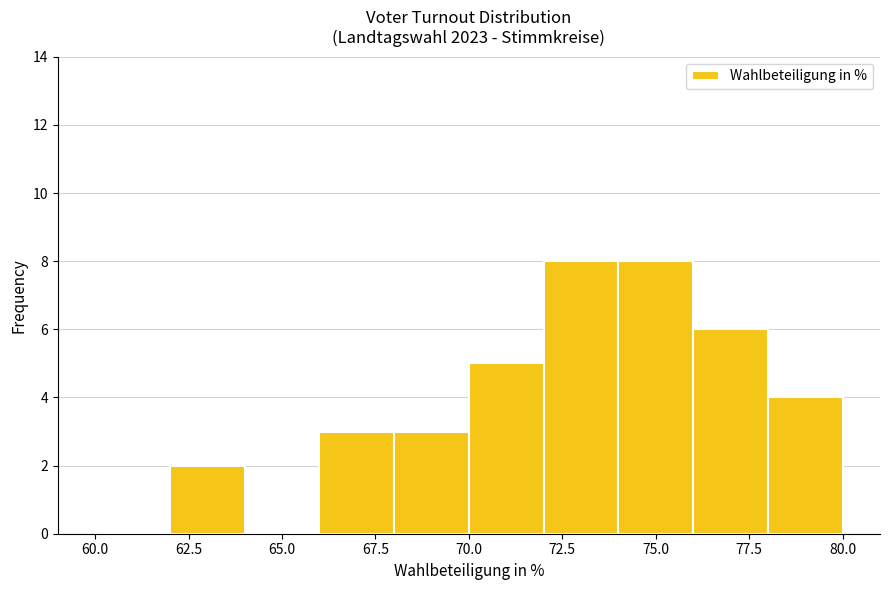

Reading left to right, transcribe this chart: for each bar, give the range it covers on the x-axis and its height. The values are not printed on the chart, so give them approximately, as read against the axis.

60 to 62: 0
62 to 64: 2
64 to 66: 0
66 to 68: 3
68 to 70: 3
70 to 72: 5
72 to 74: 8
74 to 76: 8
76 to 78: 6
78 to 80: 4